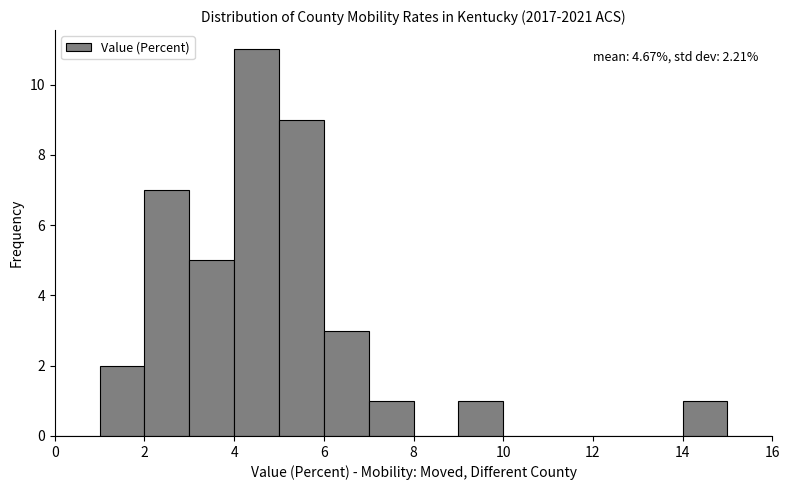

Which range on the x-axis has the tallest bar?

4 to 5